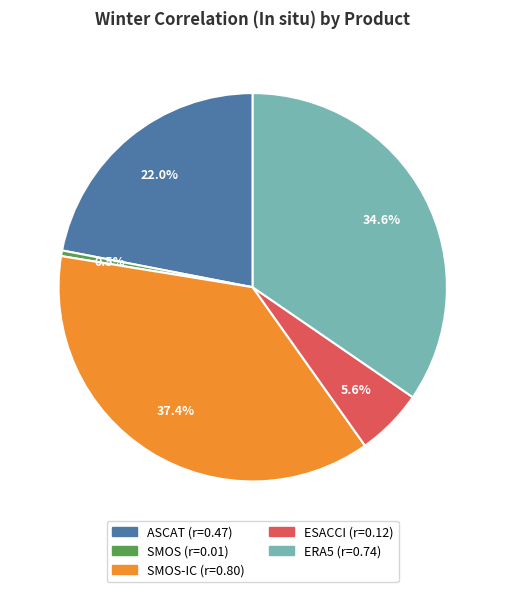

Does any single category account for the majority?

No